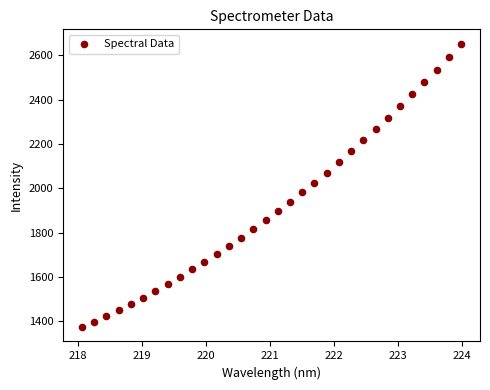

What is the range of Y values (max minus min)?

1281.4